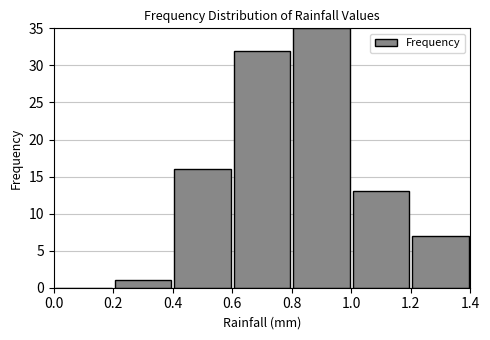

How tall is the bar that spans 0.8 to 1.0 on the x-axis? The values are not printed on the chart, so give them approximately, as read against the axis.

35